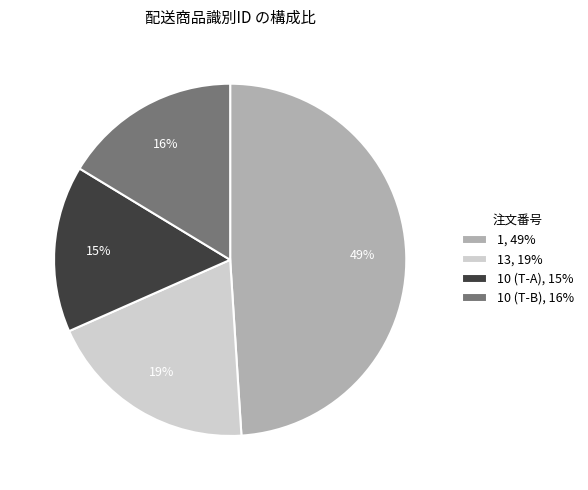

Which slice is the largest?

1, 49%